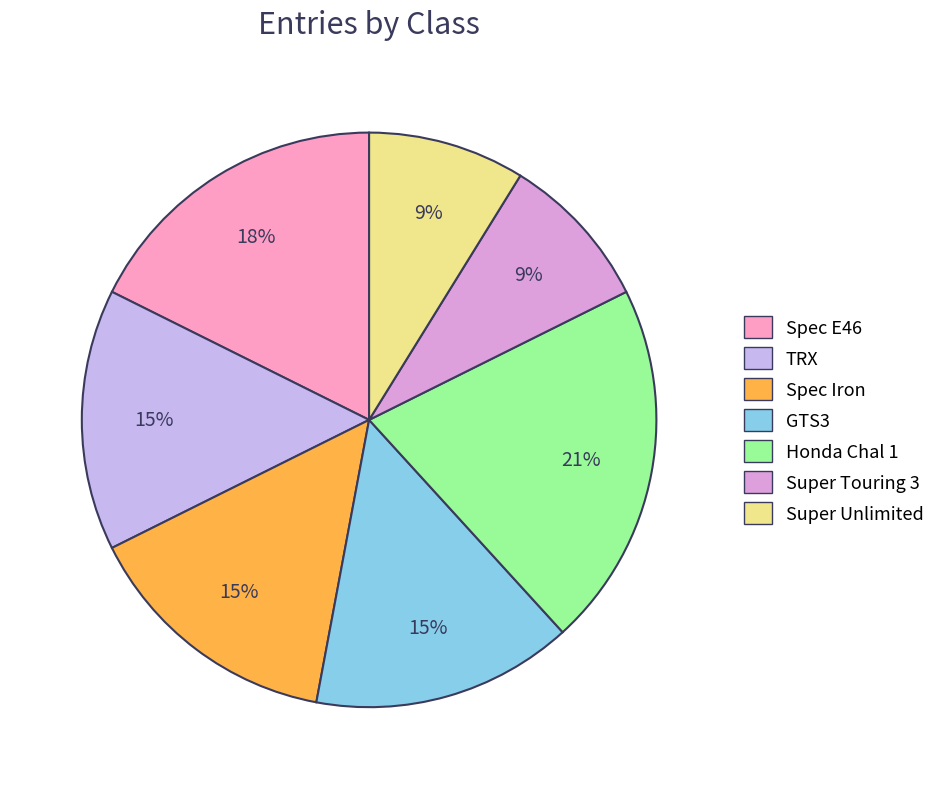

Which category has the smallest portion of the pie?

Super Touring 3